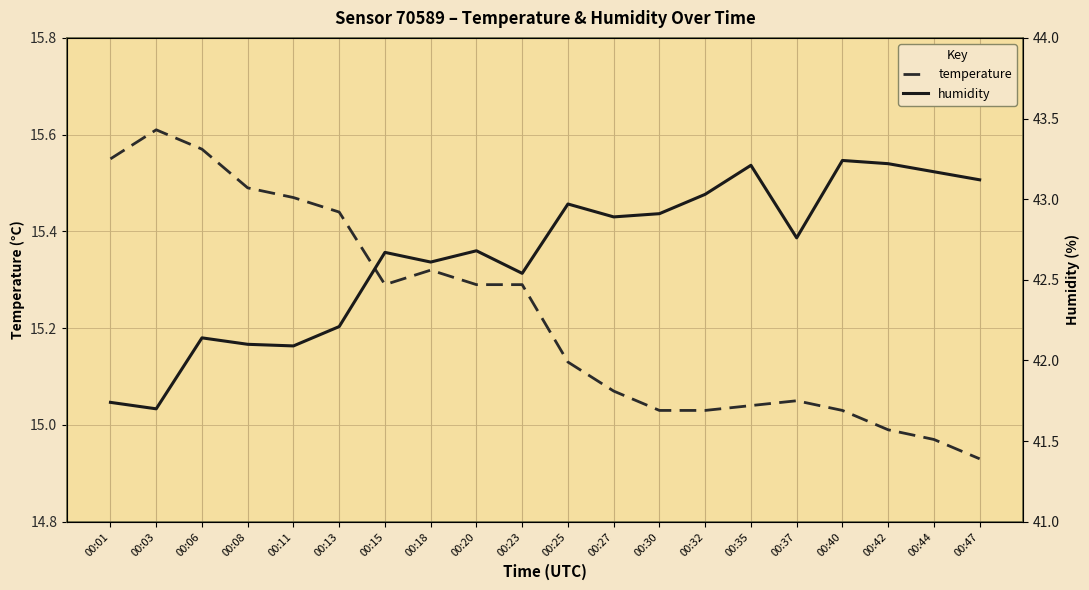

Which category has the lowest value across all series?

00:47